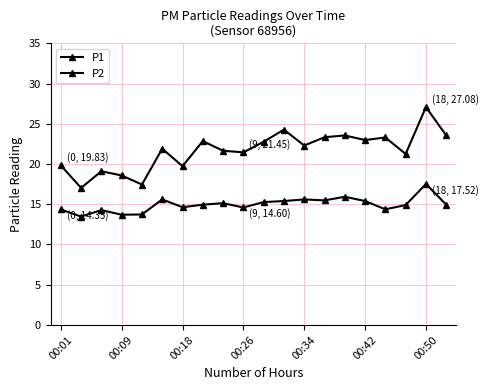

Is this an area chart (filled region under the line)?

No